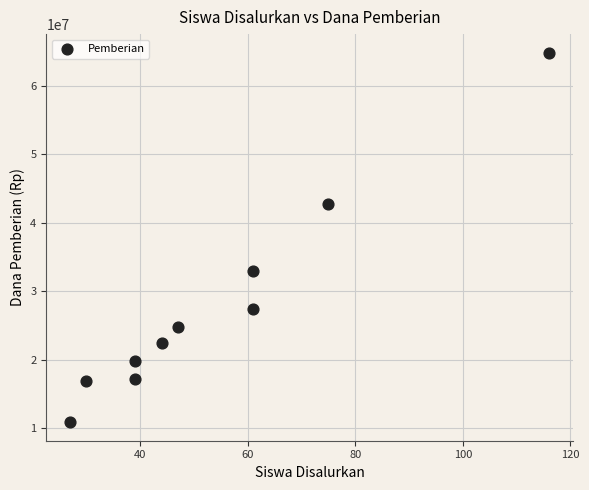

What is the average X value?

54